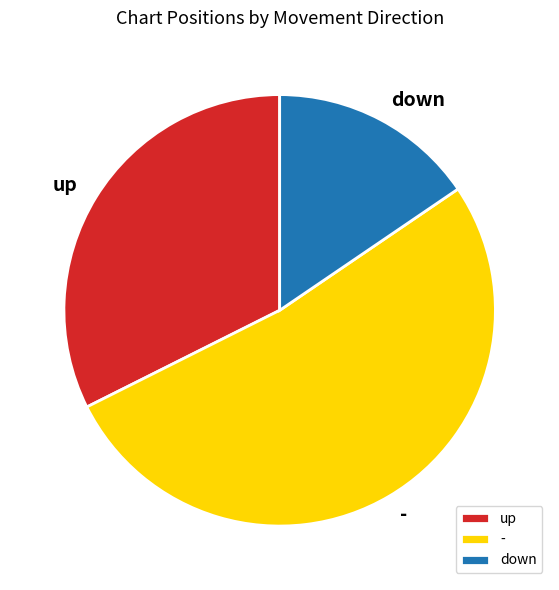

Rank the categories by value from highest to lowest.

-, up, down